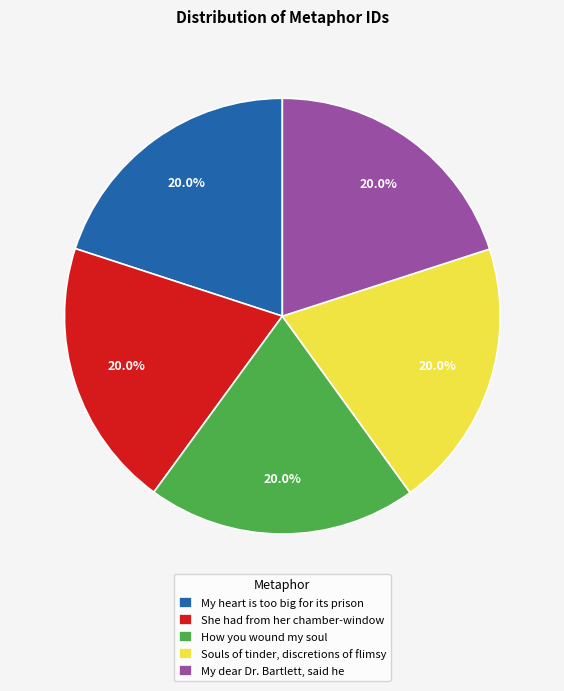

What percentage do She had from her chamber-window and Souls of tinder, discretions of flimsy together represent?

40.0%